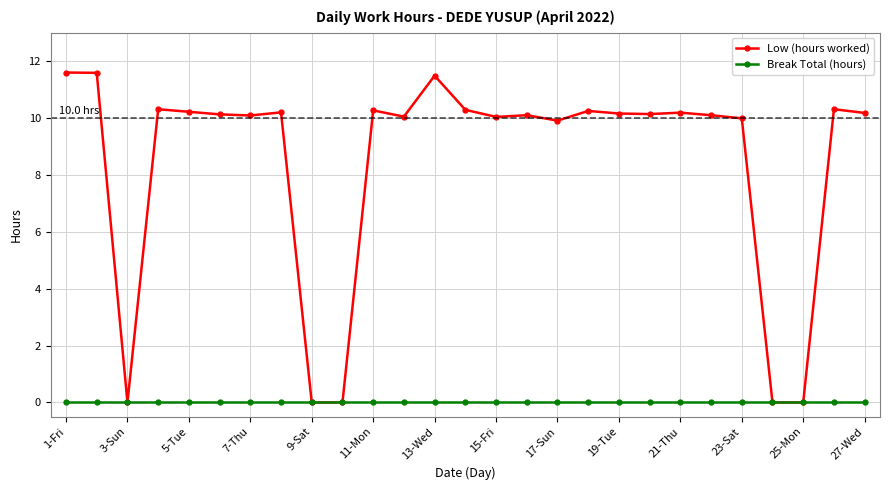

What is the value of the Low (hours worked) point at the 23rd from the left?

10.0